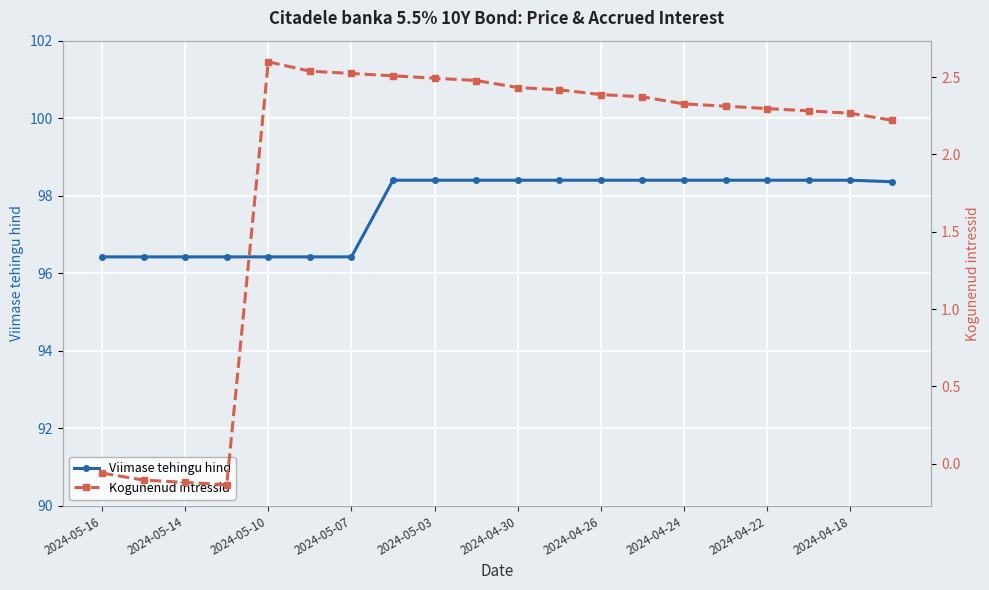

True or false: Viimase tehingu hind and Kogunenud intressid intersect in this chart.

False